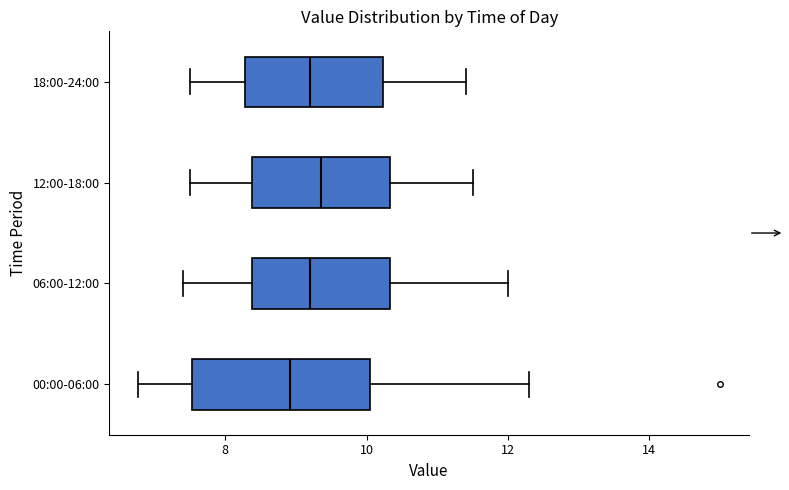

Which box's median line is the furthest to the left?

00:00-06:00